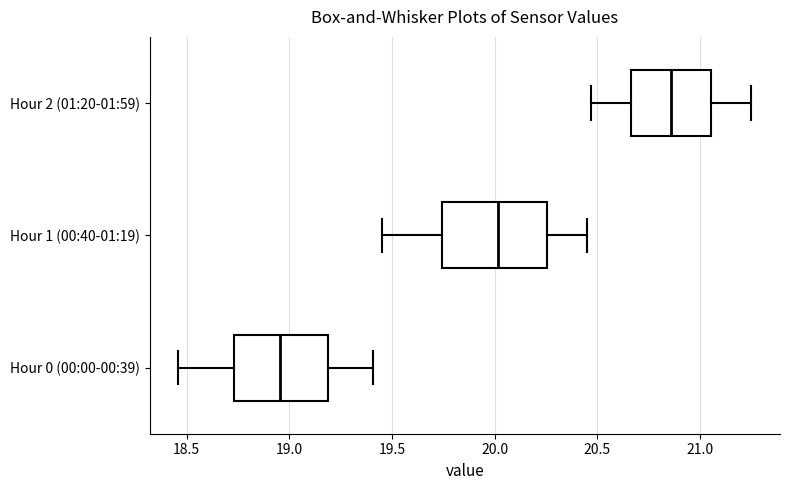

Where is the left edge of the box for Hour 1 (00:40-01:19) on the x-axis? The values are not printed on the chart, so give them approximately, as read against the axis.

19.75